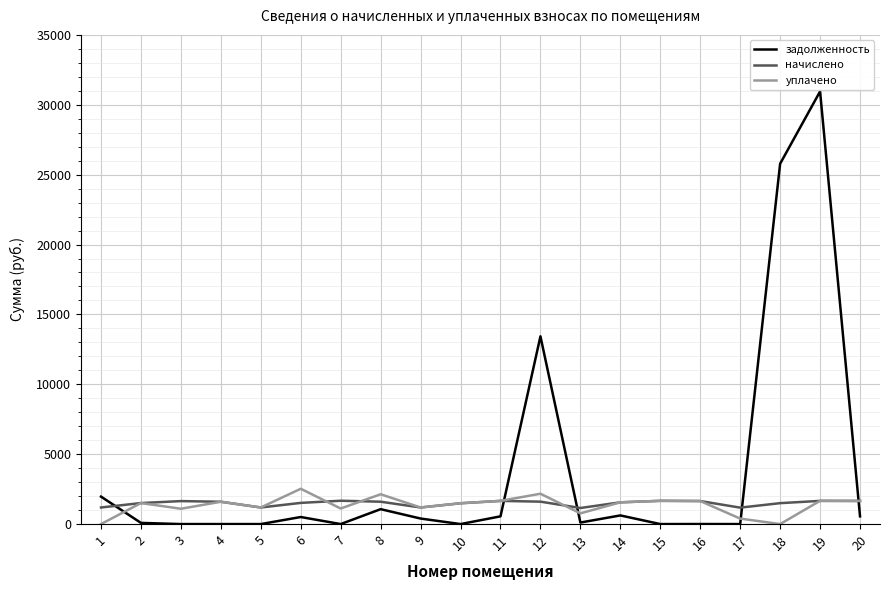

At which label does уплачено reach its peak?

6